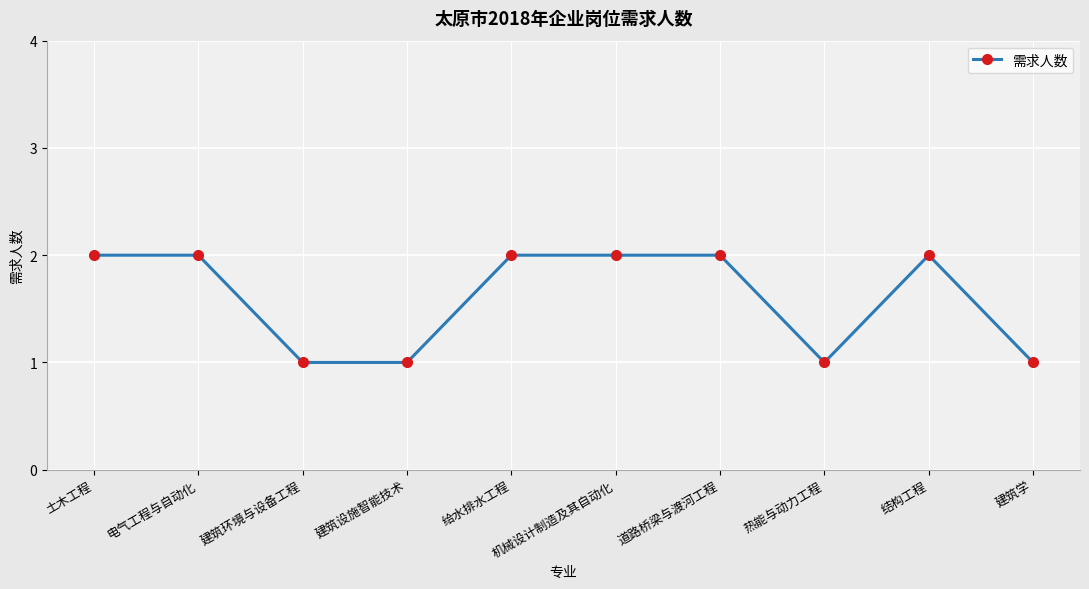

Is it true that the value at 热能与动力工程 is 1?

True